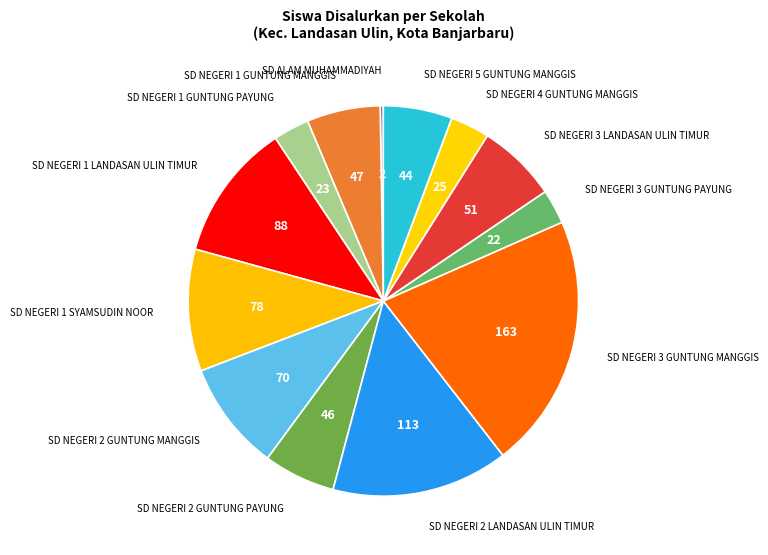

Is the sum of SD NEGERI 1 GUNTUNG MANGGIS and SD NEGERI 3 GUNTUNG MANGGIS greater than half?

No